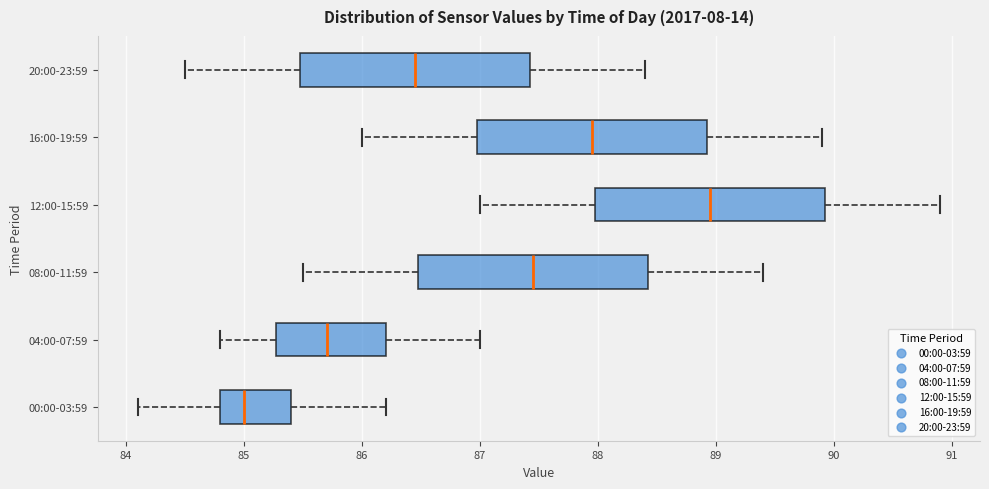

Where is the right edge of the box for 08:00-11:59 on the x-axis? The values are not printed on the chart, so give them approximately, as read against the axis.

88.4